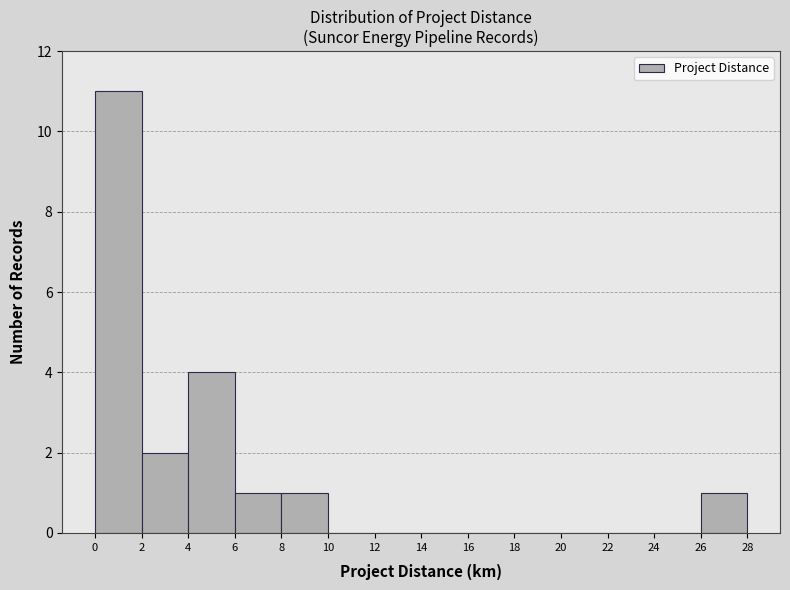

Over which range of the x-axis is the bar tallest?

0 to 2